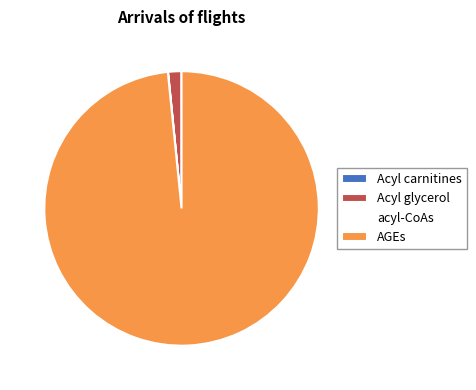

Which category has the biggest portion of the pie?

AGEs